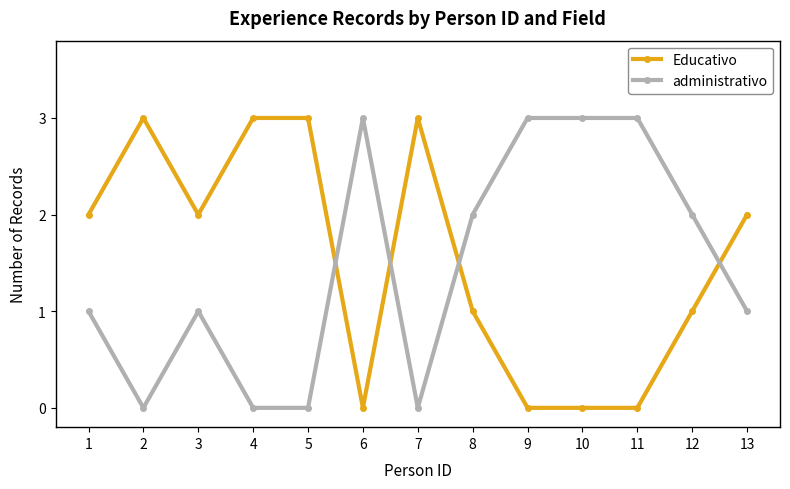

What is the highest value of the Educativo series?

3